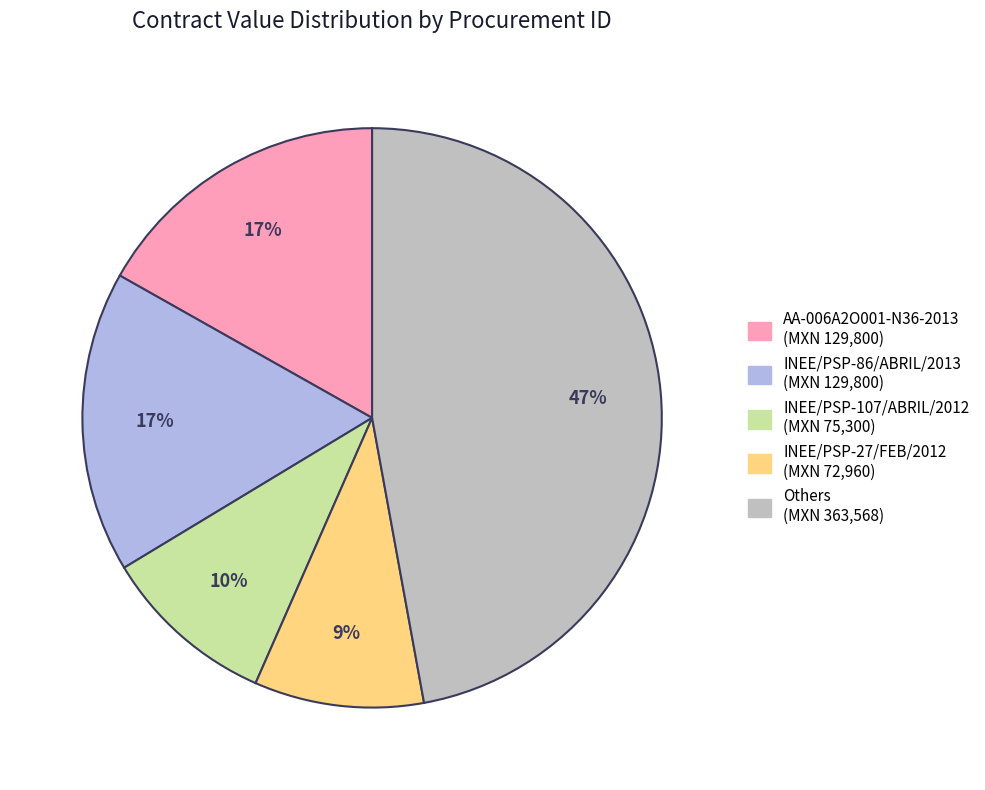

To the nearest percent, what is the average slice percentage?

20%